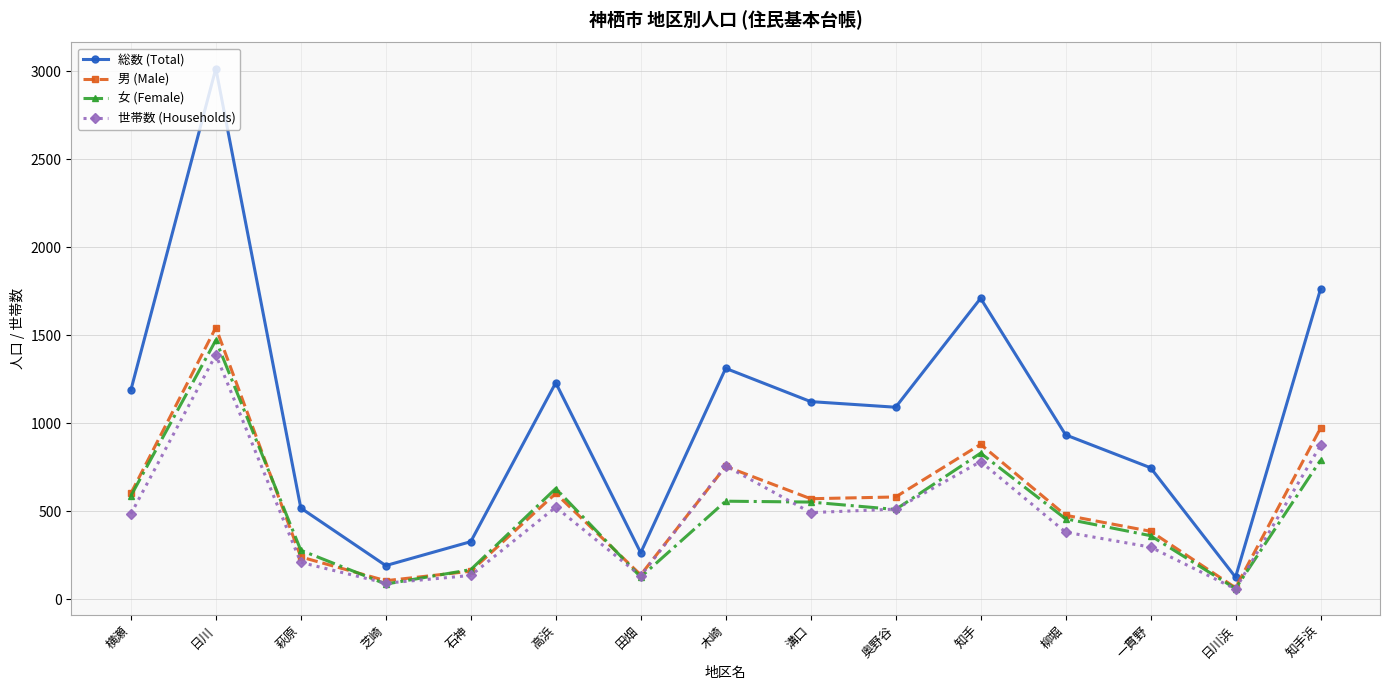

At how many categories does at least one series exceed 1802?

1